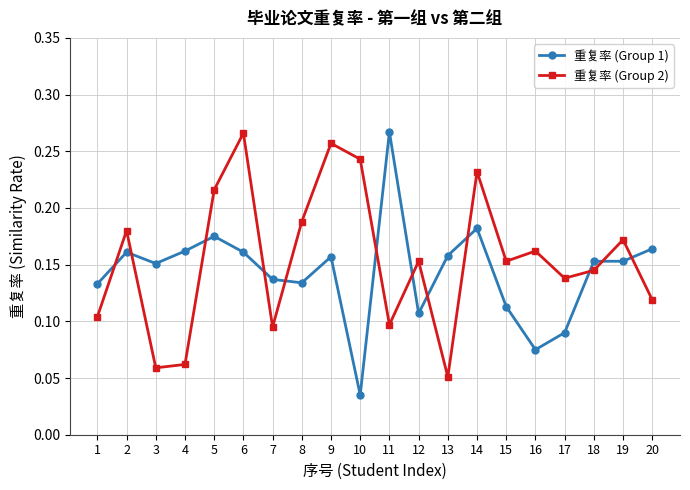

True or false: 重复率 (Group 1) has a value of 0.1 at 14.

False